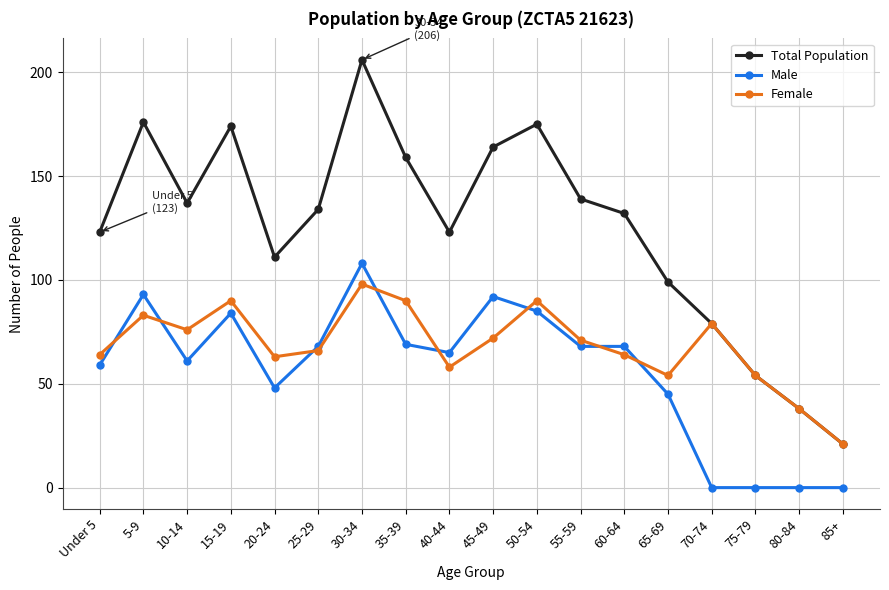

The Male series shows 74 at 20-24. True or false?

False